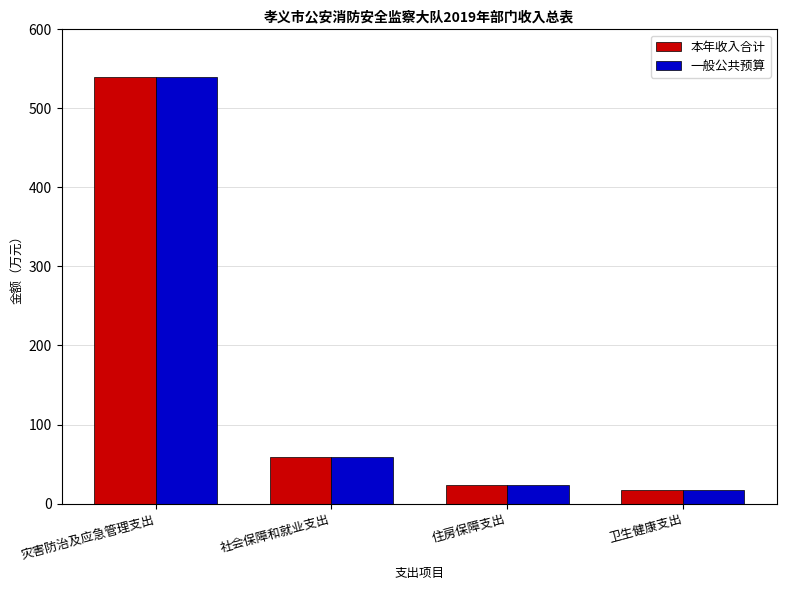

What are all the series names shown in the legend?

本年收入合计, 一般公共预算